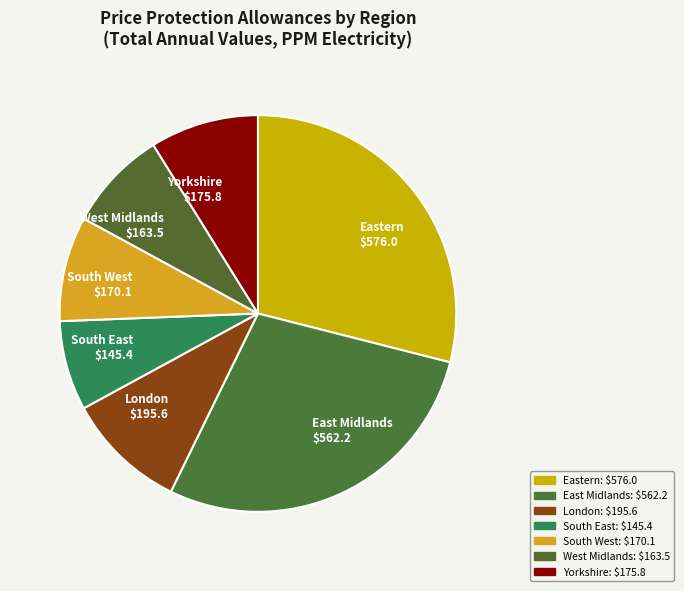

Does any single category account for the majority?

No